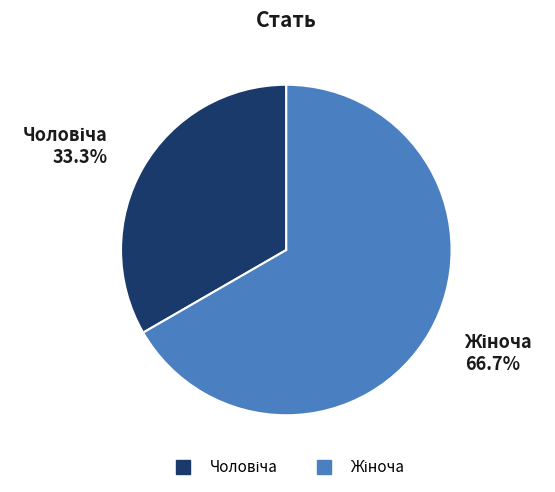

Does any single category account for the majority?

Yes